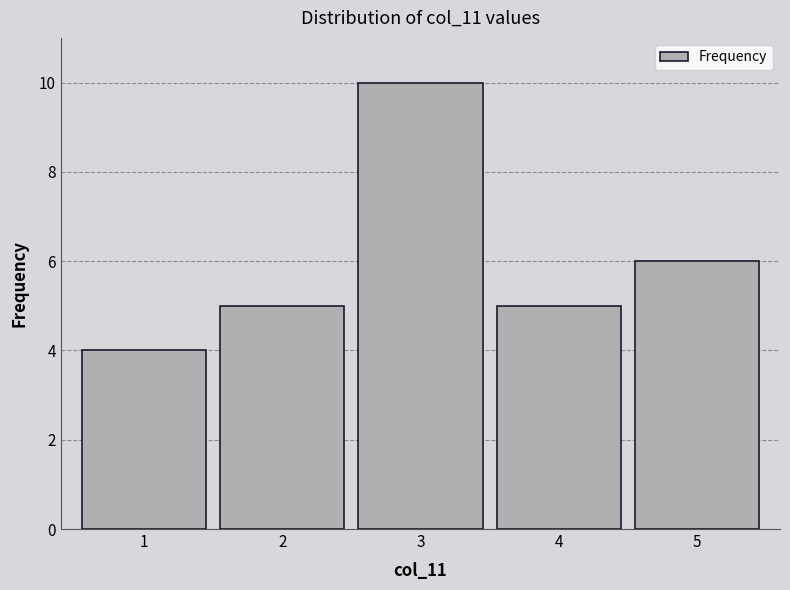

Reading left to right, list all the values displayed in this chart.

1=4	2=5	3=10	4=5	5=6